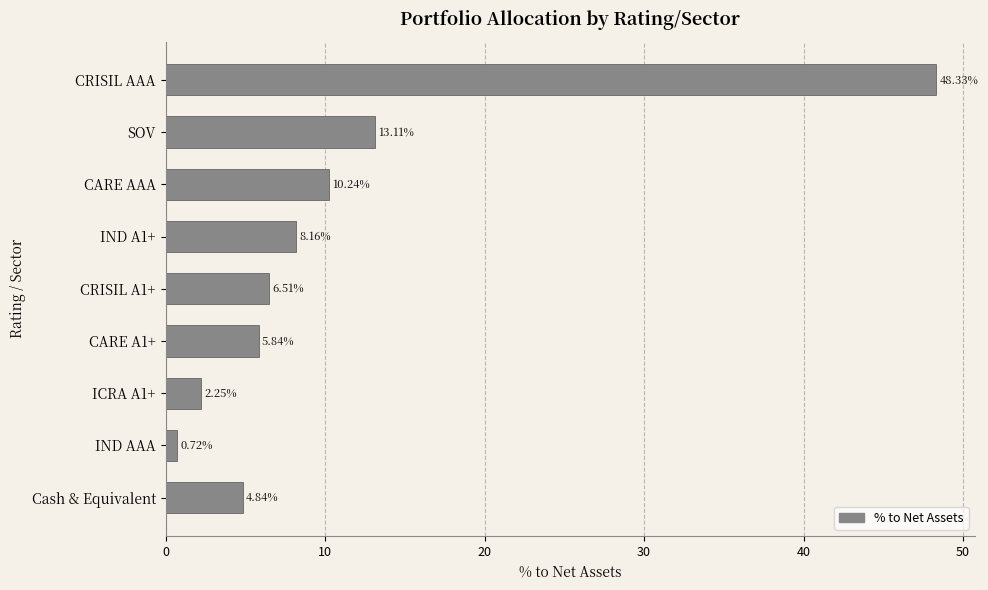

List the labels in order of value, smallest first.

IND AAA, ICRA A1+, Cash & Equivalent, CARE A1+, CRISIL A1+, IND A1+, CARE AAA, SOV, CRISIL AAA